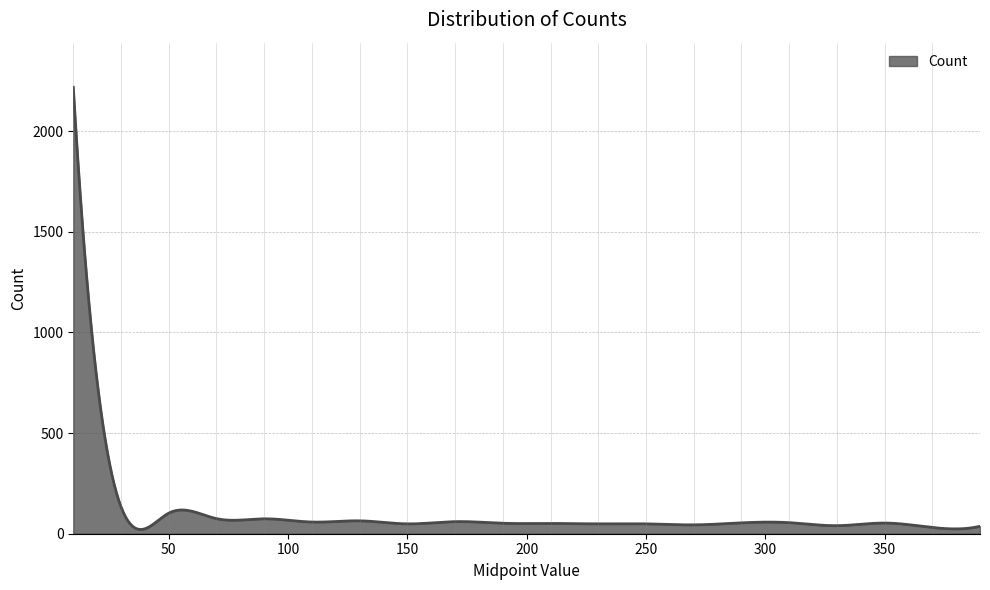

What is the maximum value shown in the chart?

2217.0